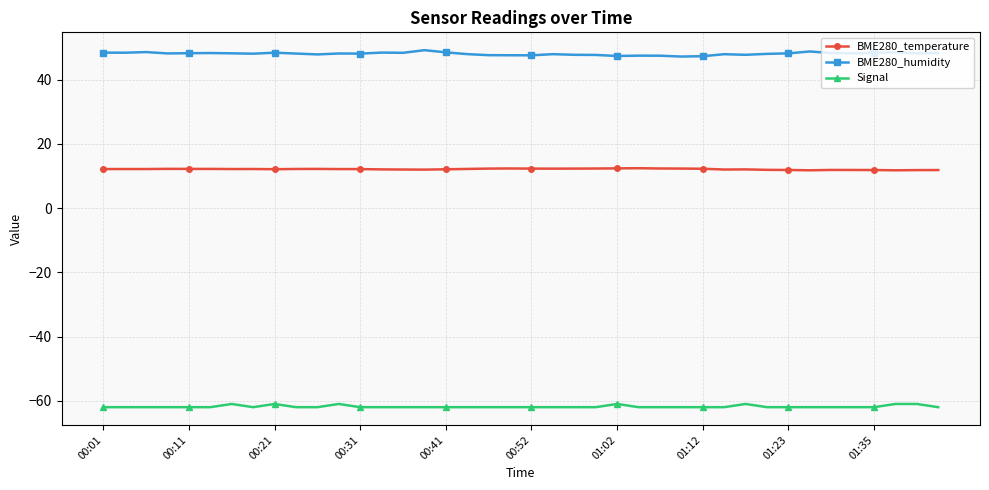

At how many categories does at least one series exceed 3?

40